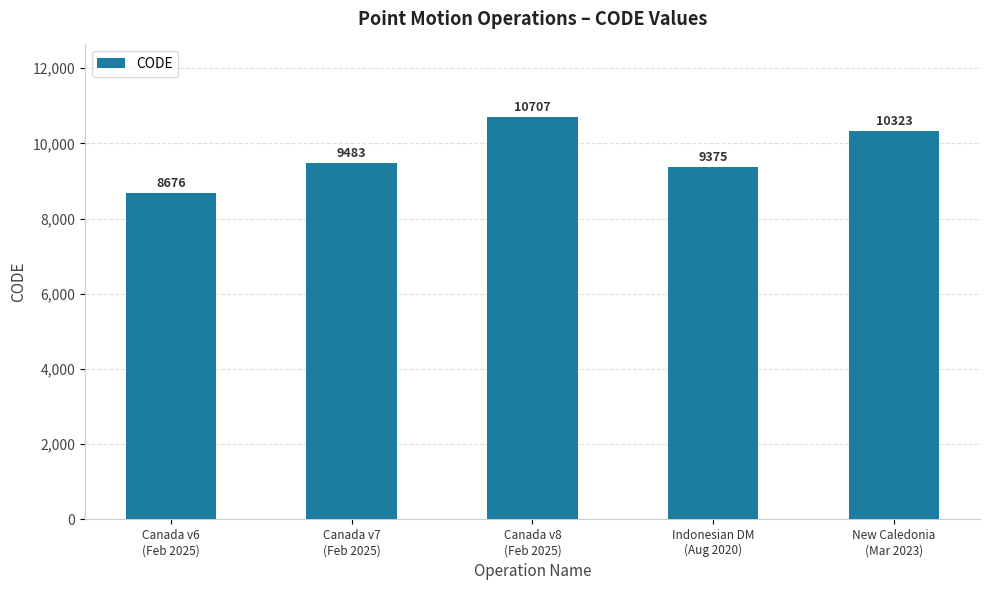

What is the minimum value shown in the chart?

8676